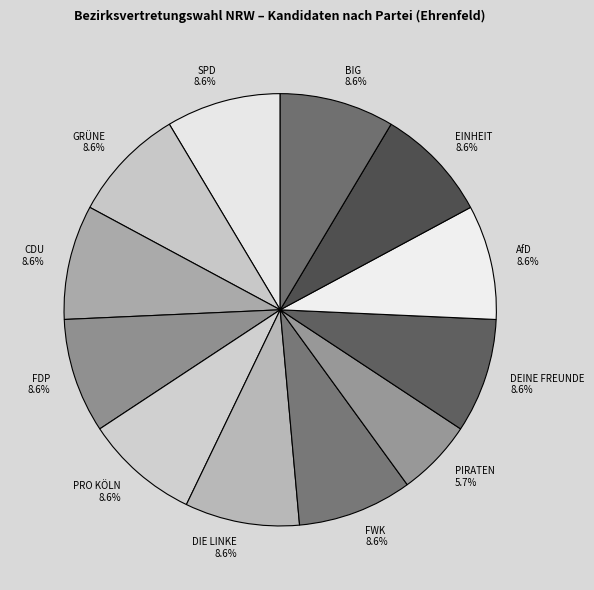

Is there a majority slice in this chart?

No